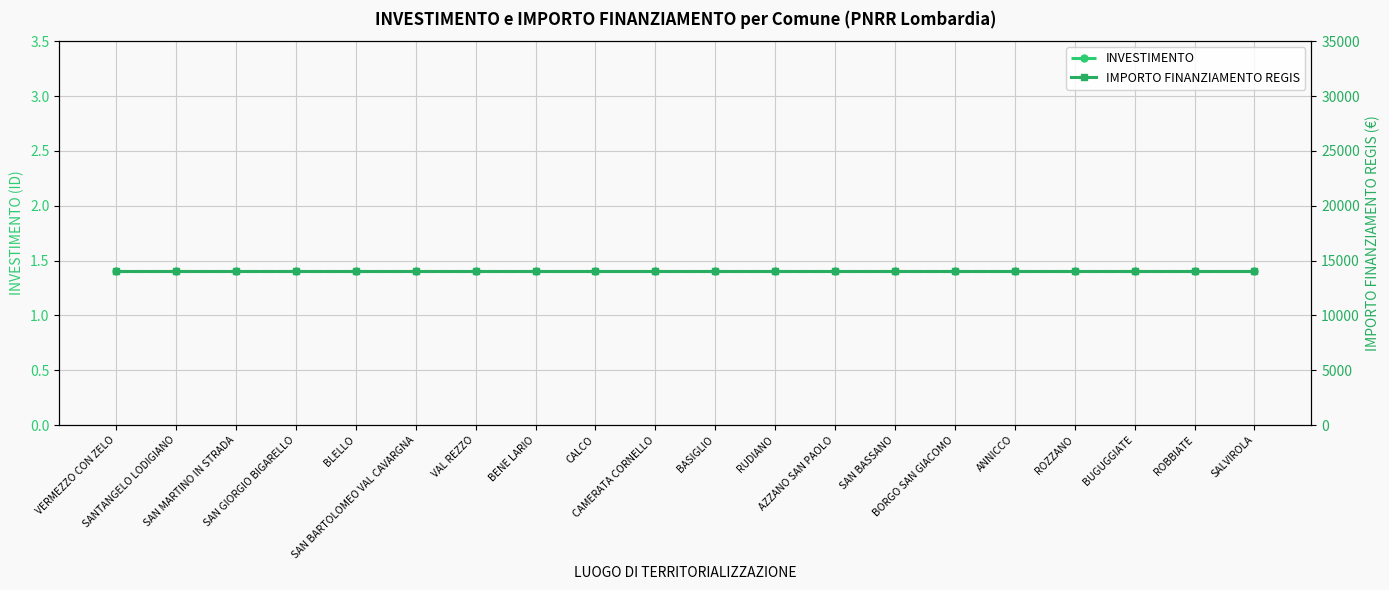

Does the chart display data point markers on the line(s)?

Yes